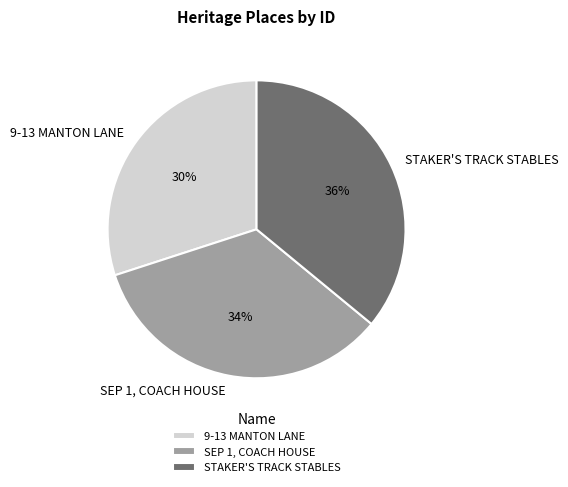

Is it true that 9-13 MANTON LANE is 30% of the pie?

True